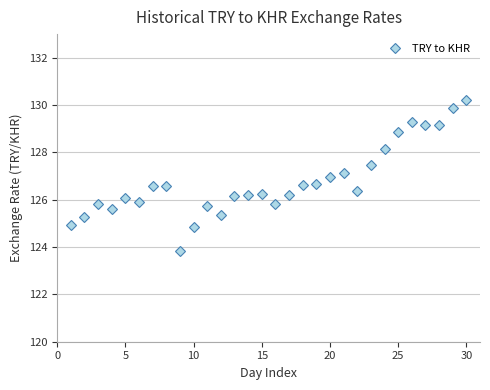

True or false: there are more than 0 points higher than both neighbors.

True